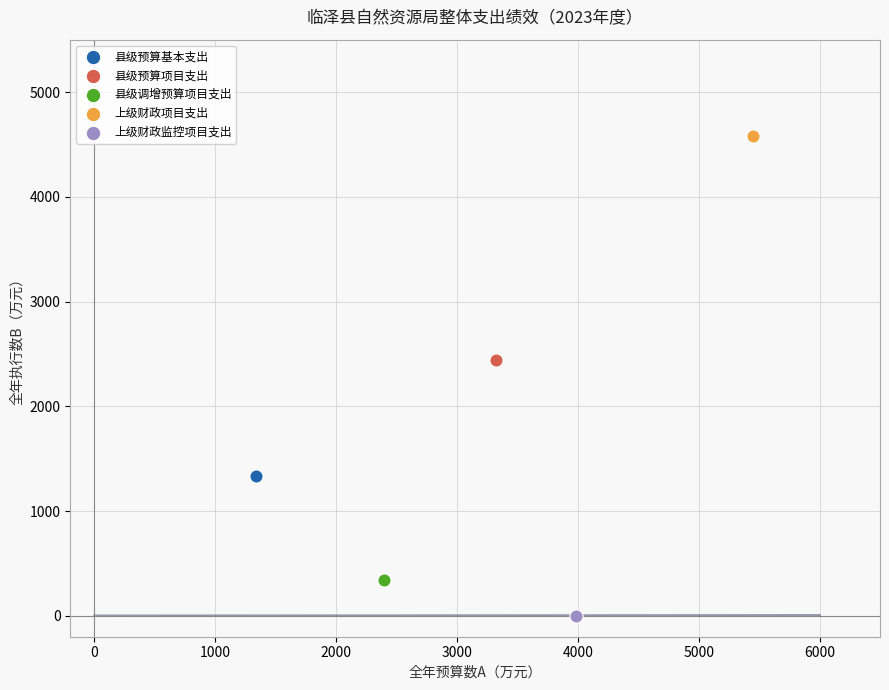

What are all the series names shown in the legend?

县级预算基本支出, 县级预算项目支出, 县级调增预算项目支出, 上级财政项目支出, 上级财政监控项目支出